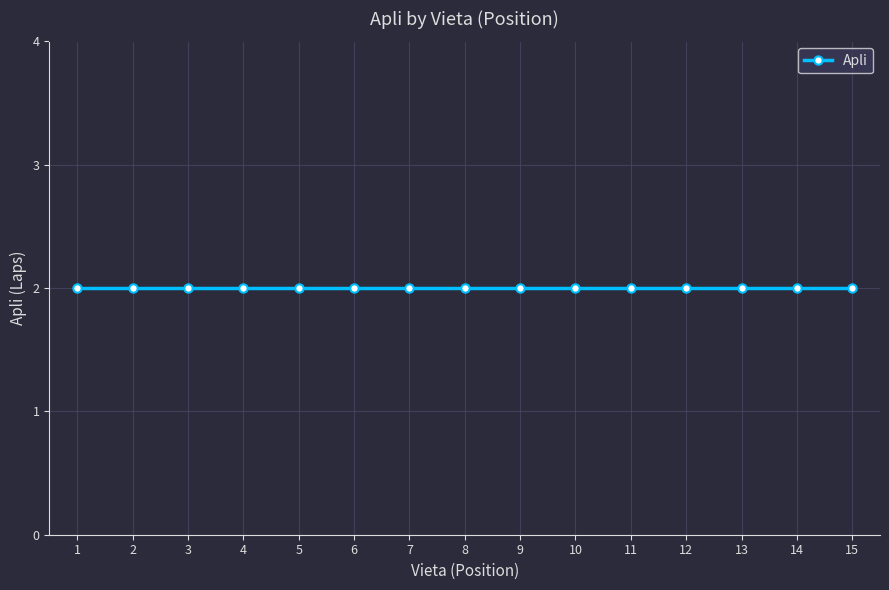

True or false: Vieta and Apli intersect in this chart.

False